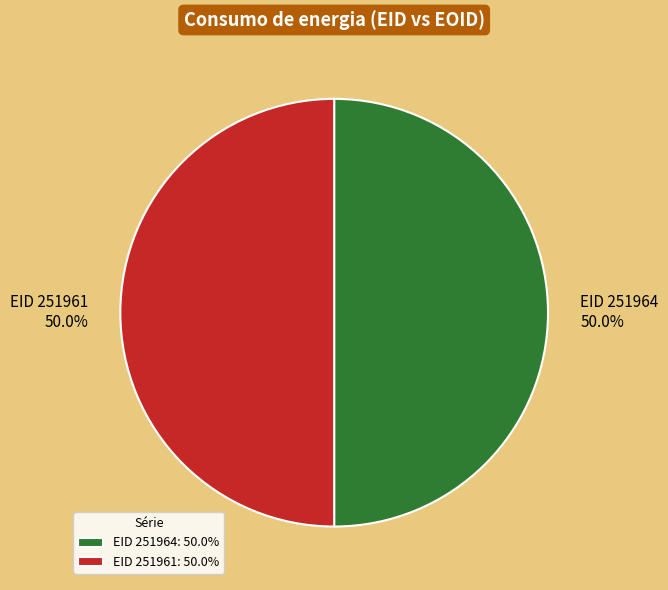

Do EID 251964 and EID 251961 together represent more than half of the pie?

Yes